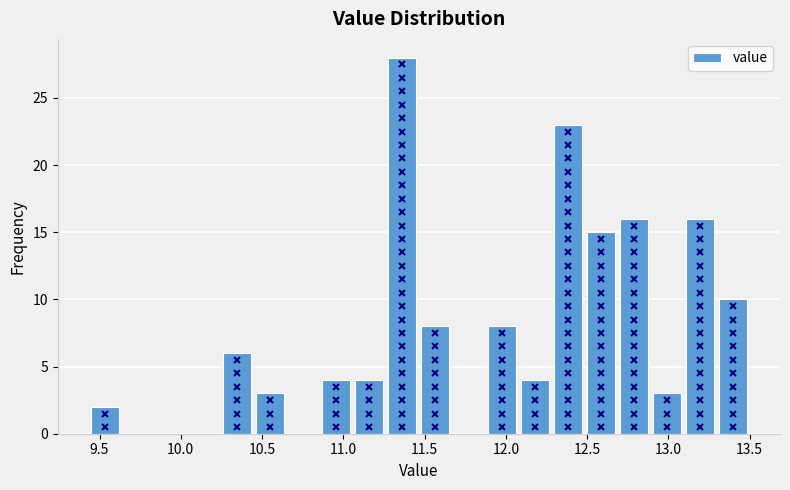

What is the height of the bar covering 12.50 to 12.70 on the x-axis? Neither the bar edges nor the heights are printed on the chart, so give them approximately, as read against the axes.

15